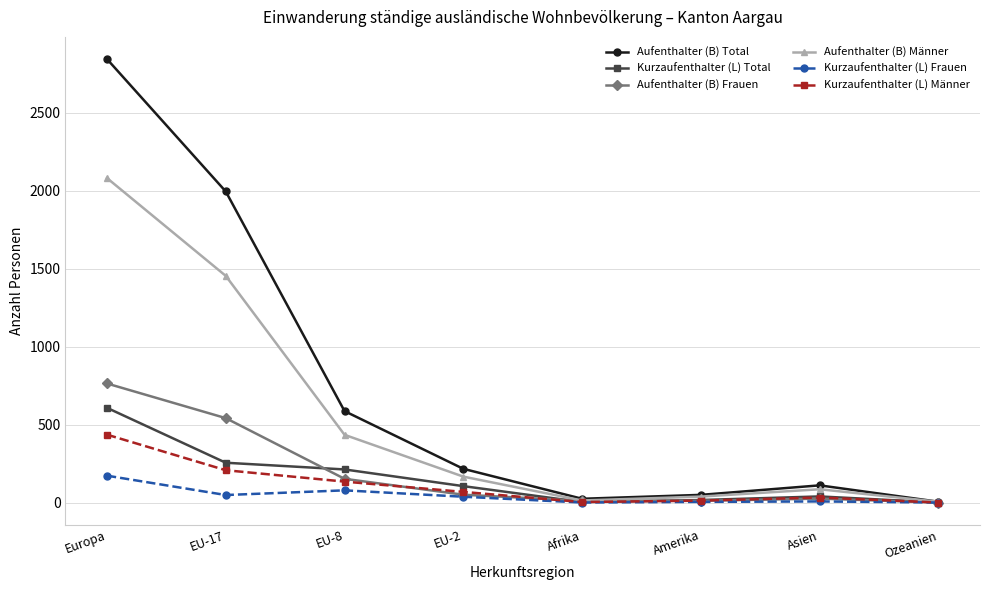

Where is Kurzaufenthalter (L) Männer nearest to the value 217?

EU-17